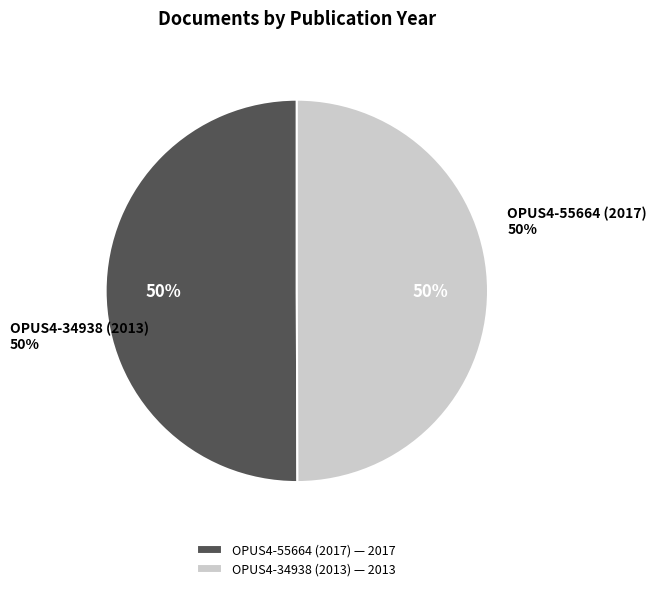

True or false: OPUS4-34938 (2013) accounts for 64% of the total.

False